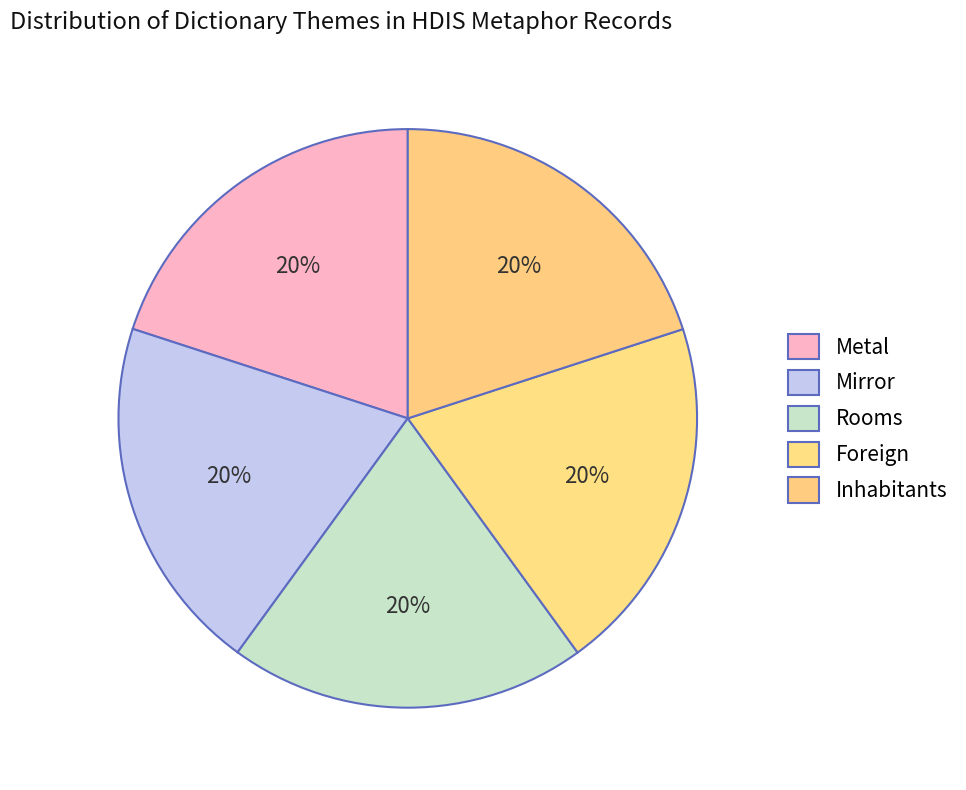

Is it true that Rooms is 20% of the pie?

True